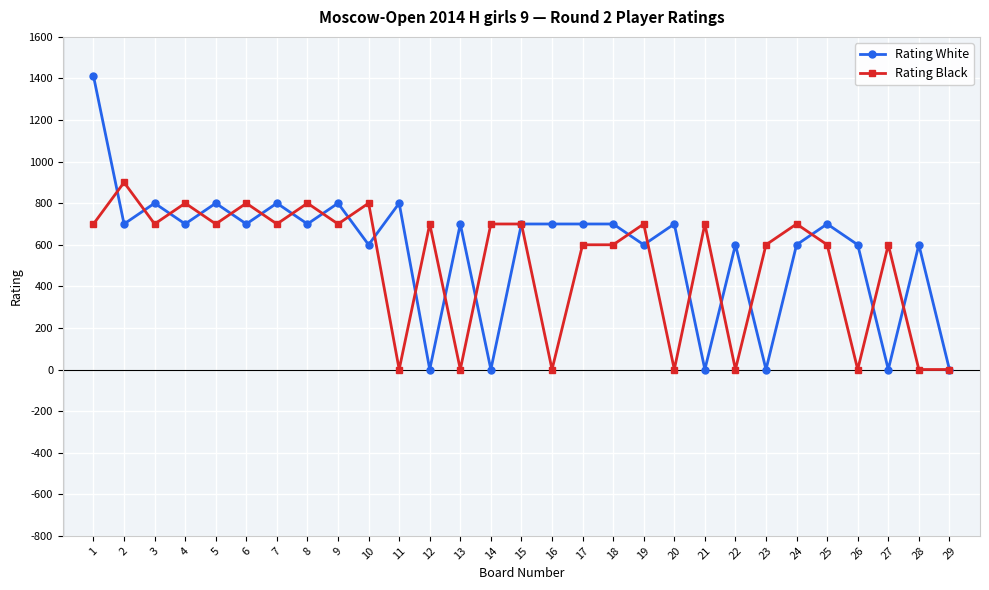

At which category is the sum across all series the highest?

1